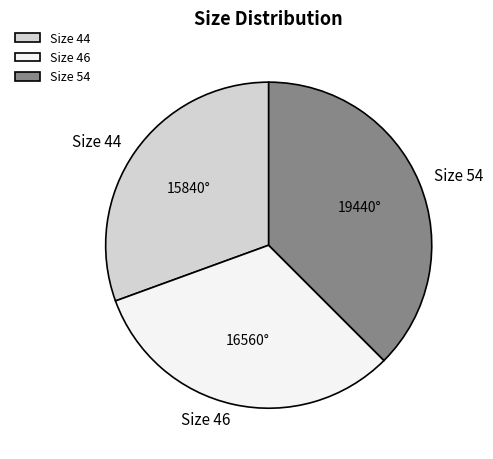

Is it true that Size 54 is 47% of the pie?

False